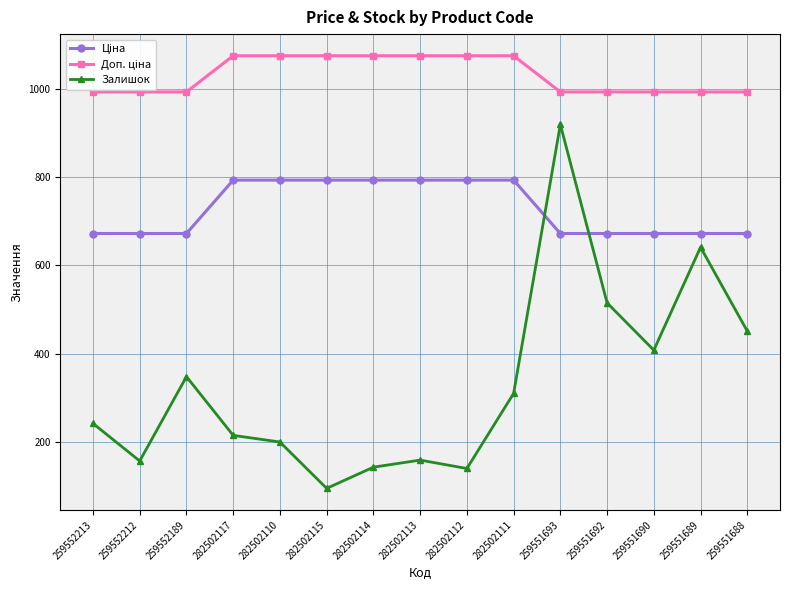

Which category has the highest value in the Доп. ціна series?

282502117